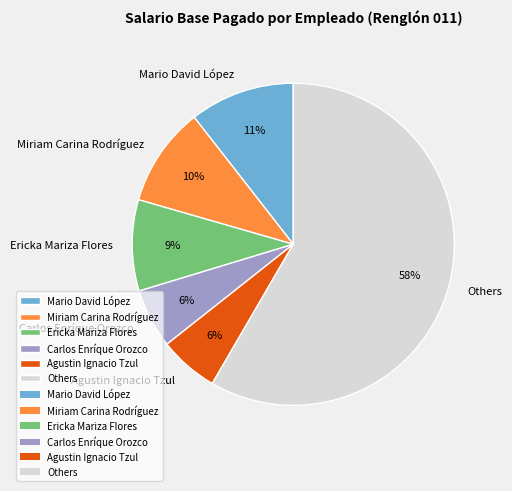

To the nearest percent, what is the combined percentage of Others and Mario David López?

69%